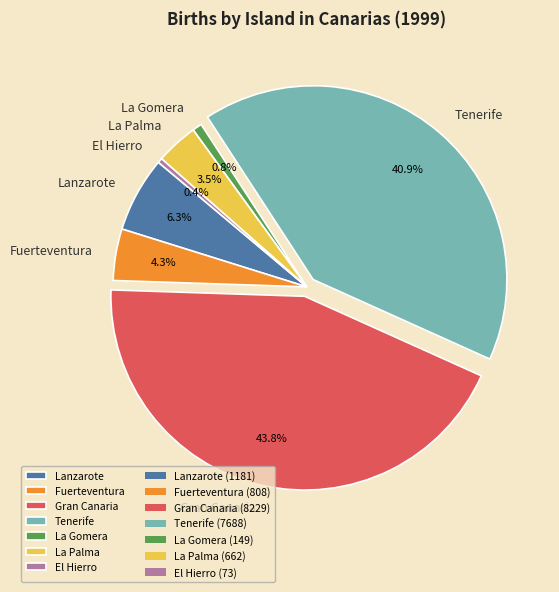

Is it true that Gran Canaria is 44% of the pie?

True